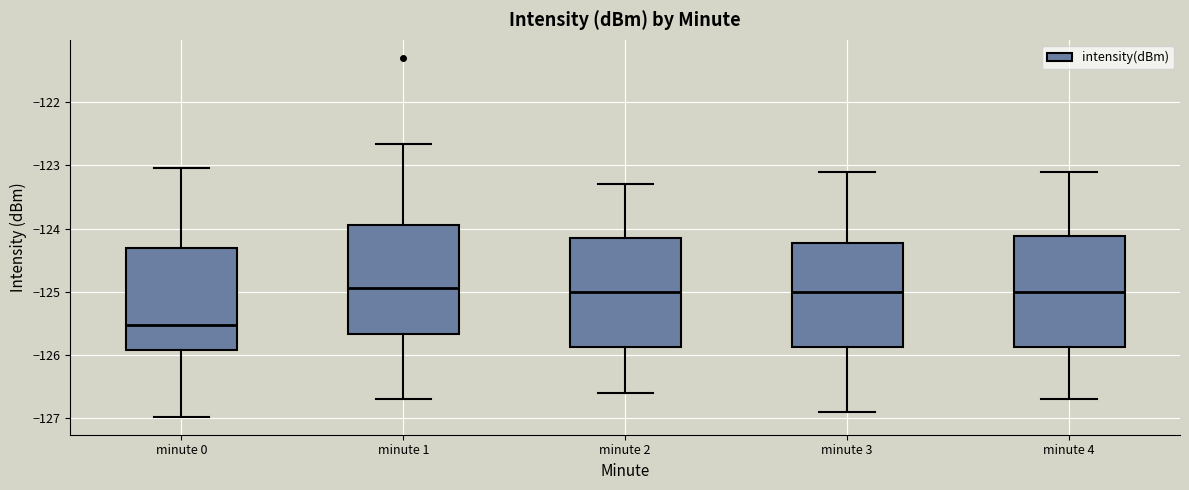

Which box's median line is the lowest?

minute 0